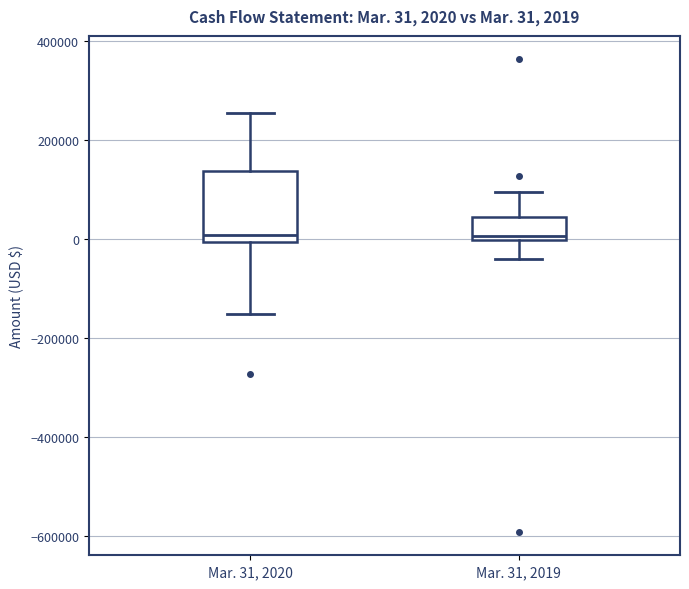

Which box is the tallest, from its lower edge to its upper edge?

Mar. 31, 2020